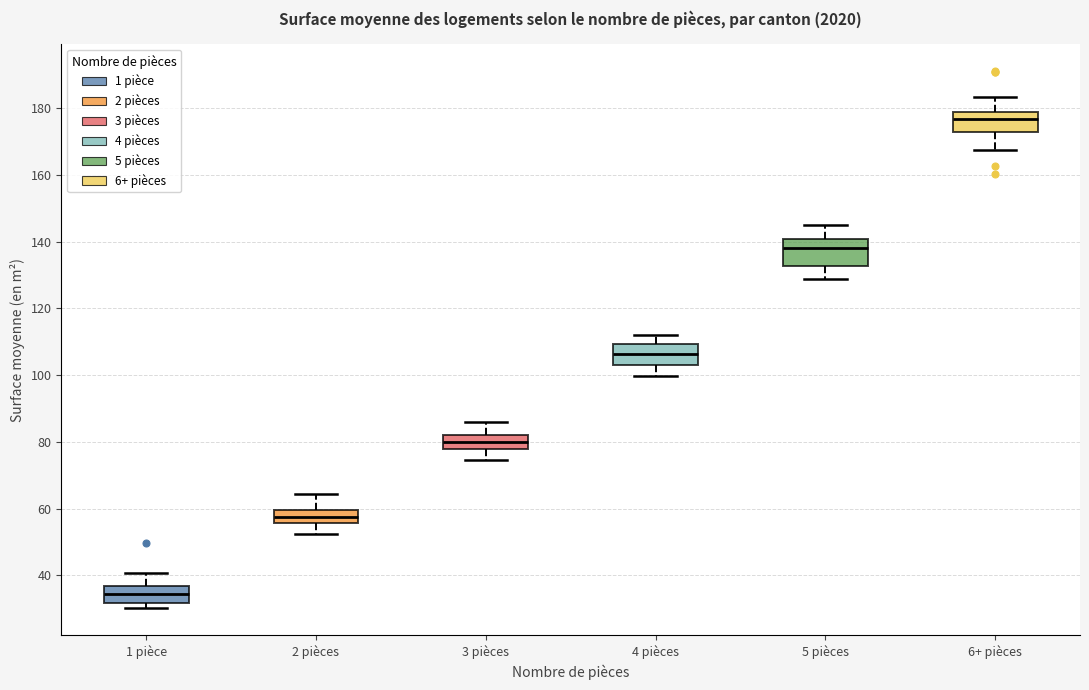

Reading left to right, read every box against the y-axis: the position of its median line, the range the box covers, and the ends of its whiskers. The values are not printed on the chart, so give them approximately, as read against the axis.

1 pièce: median 34, box 32 to 36, whiskers 30 to 40
2 pièces: median 58, box 56 to 60, whiskers 52 to 64
3 pièces: median 80, box 78 to 82, whiskers 74 to 86
4 pièces: median 106, box 104 to 110, whiskers 100 to 112
5 pièces: median 138, box 132 to 140, whiskers 128 to 144
6+ pièces: median 176, box 172 to 178, whiskers 168 to 184